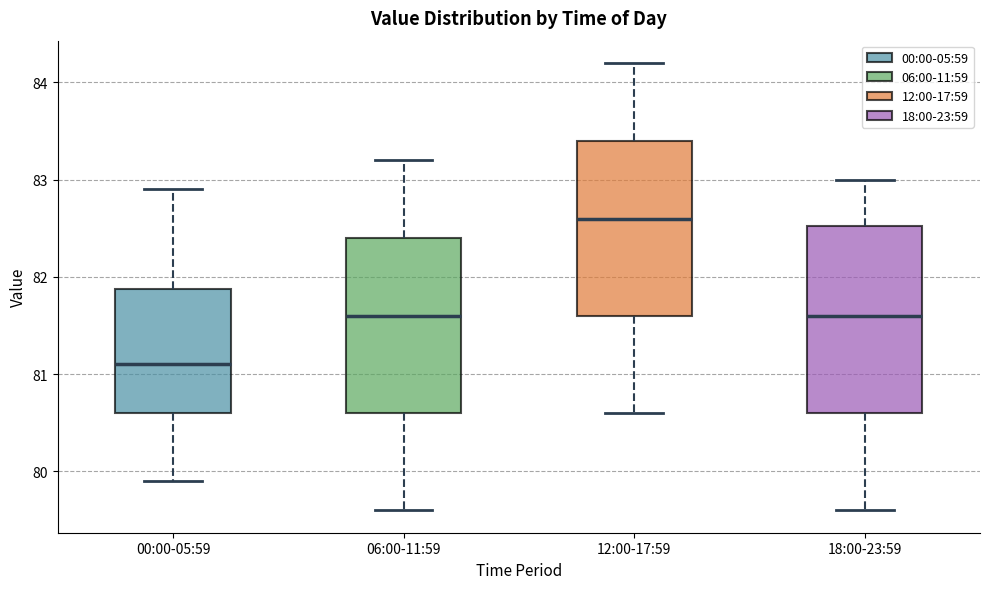

Comparing the boxes themselves (not the whiskers), which one is the tallest?

18:00-23:59